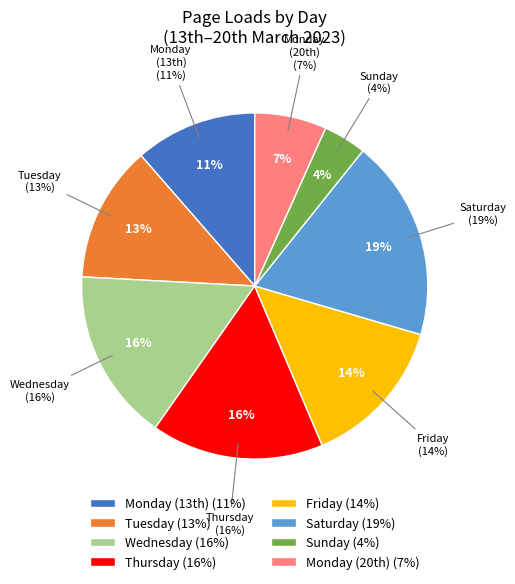

Does any single category account for the majority?

No